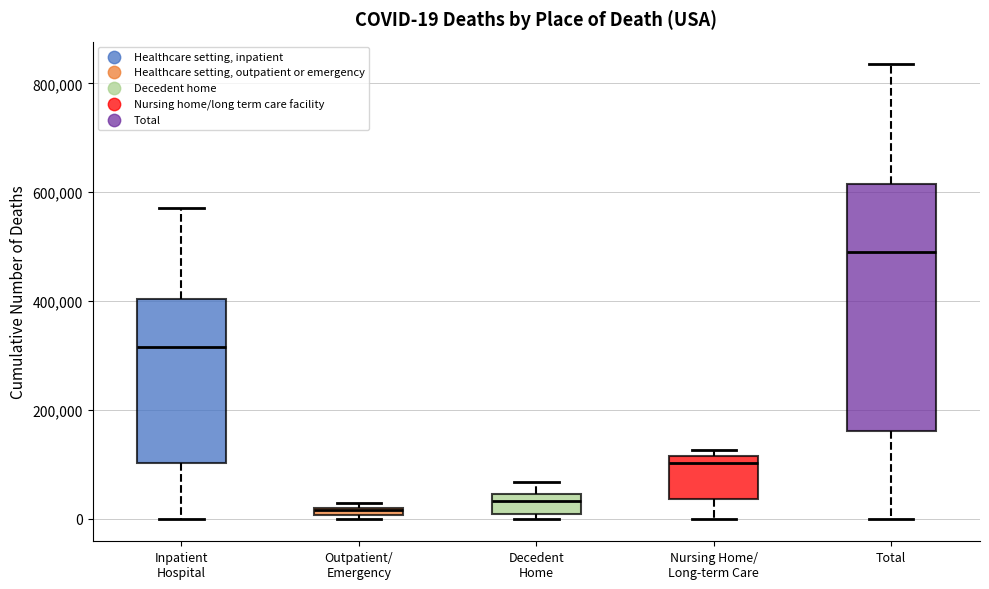

Which box has the highest median line?

Total